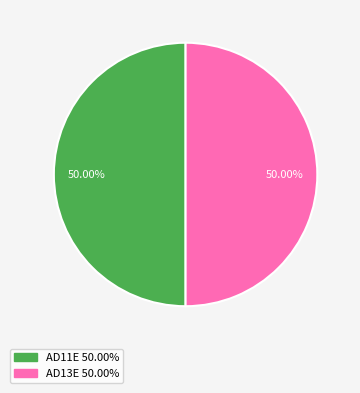

True or false: AD13E accounts for 37% of the total.

False